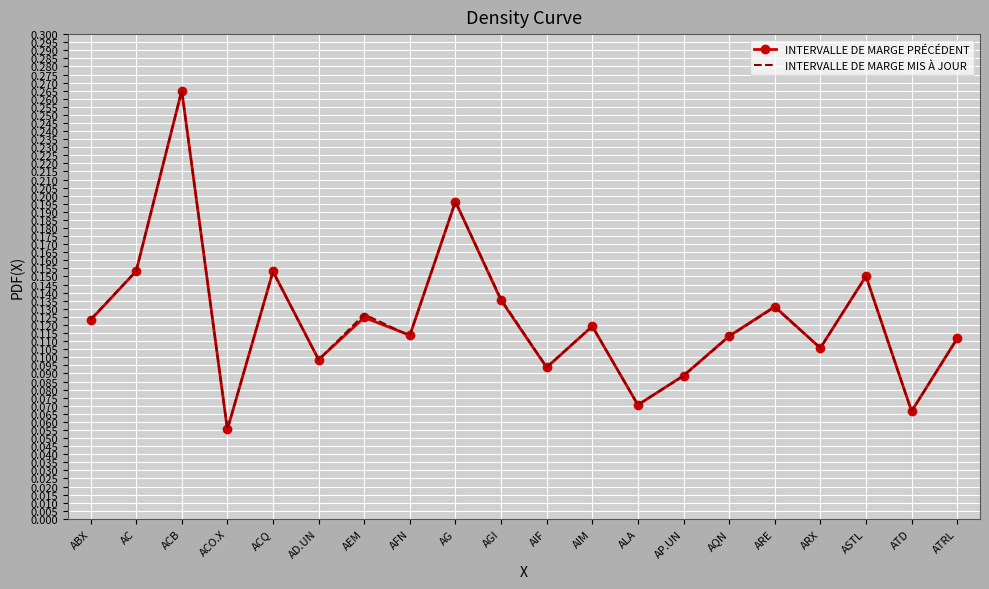

Which label corresponds to the largest value in the chart?

ACB